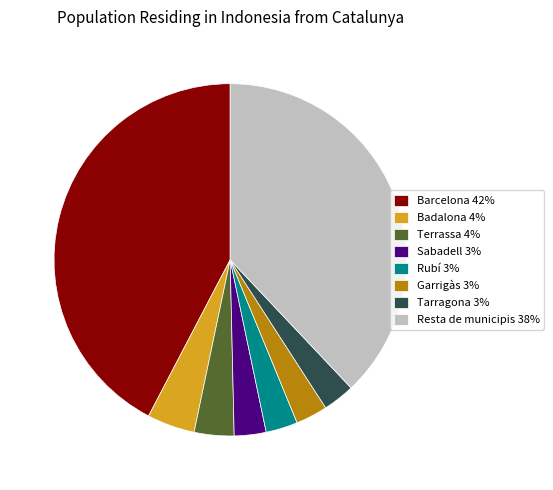

Is there a majority slice in this chart?

No